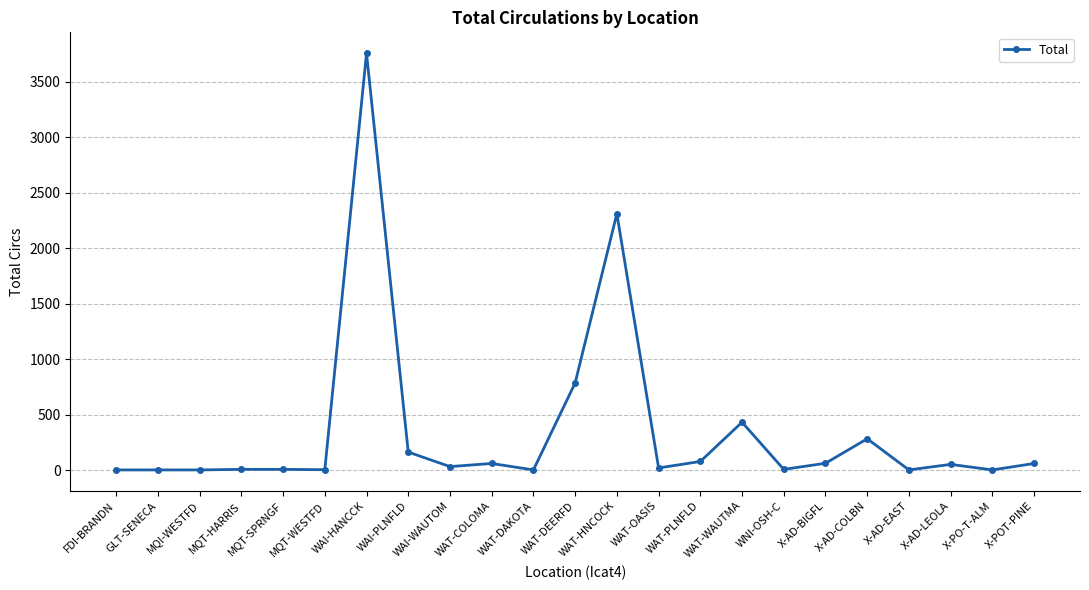

What is the label of the 17th point from the left?

WNI-OSH-C